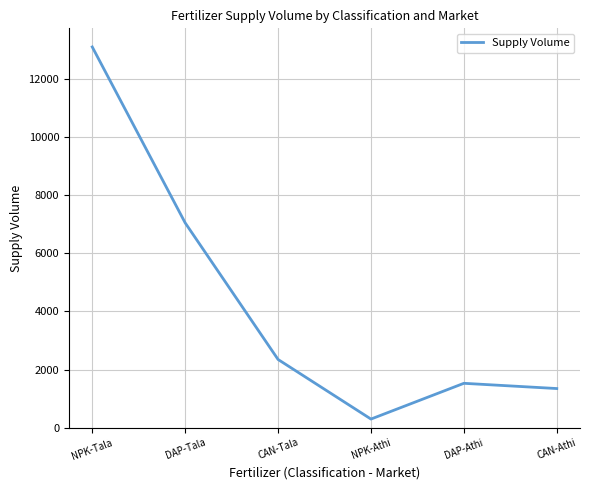

The chart shows a value of 3535 at CAN-Tala. True or false?

False